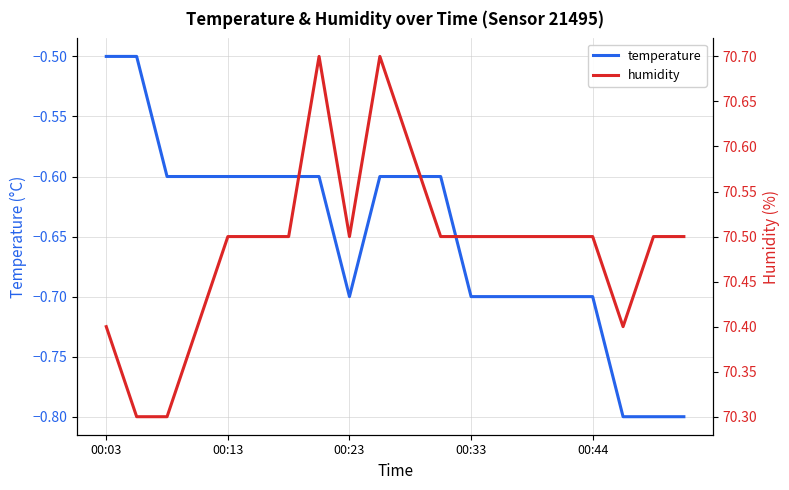

How many lines are shown in the chart?

2